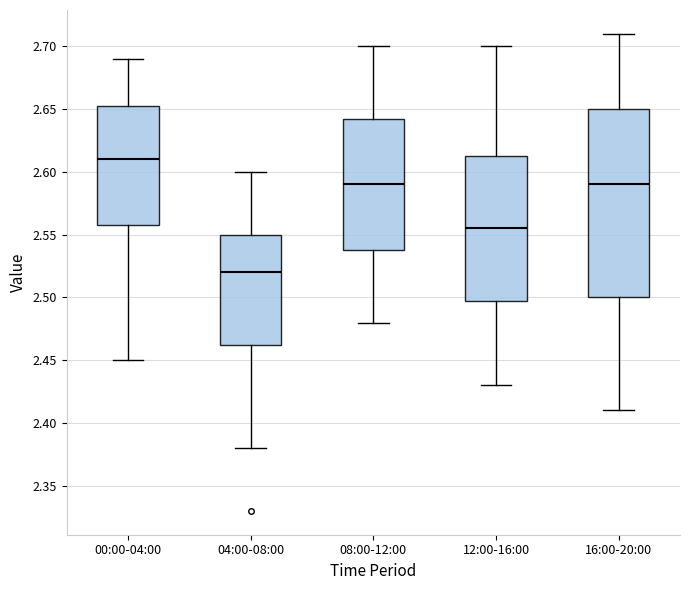

Comparing the boxes themselves (not the whiskers), which one is the tallest?

16:00-20:00